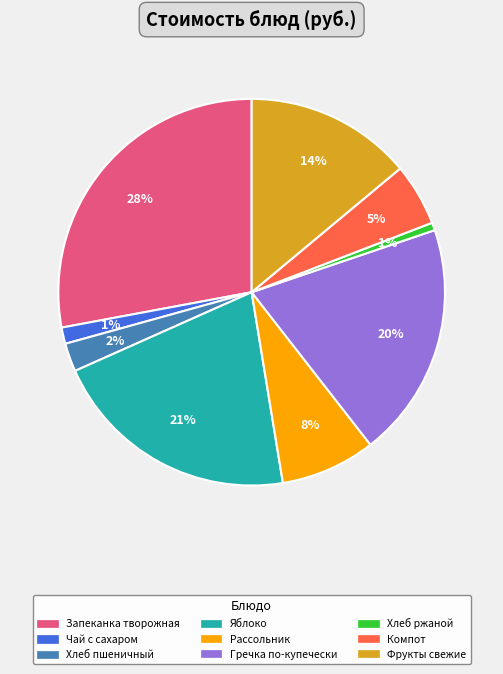

To the nearest percent, what is the difference between the largest and smallest slice percentages?

27%